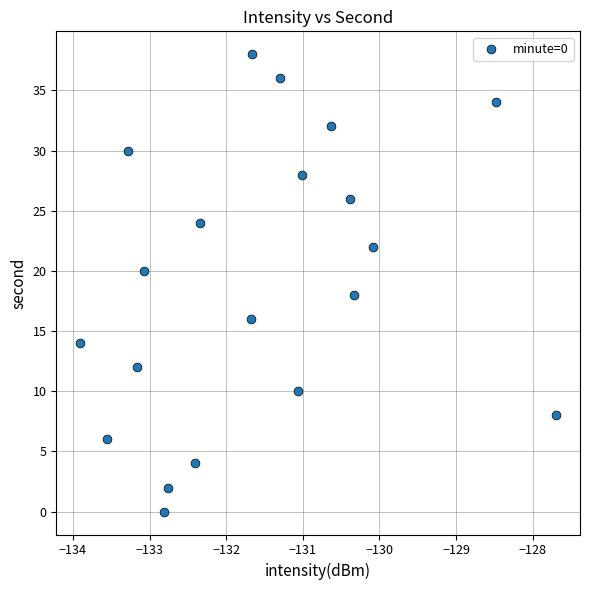

What is the range of Y values (max minus min)?

38